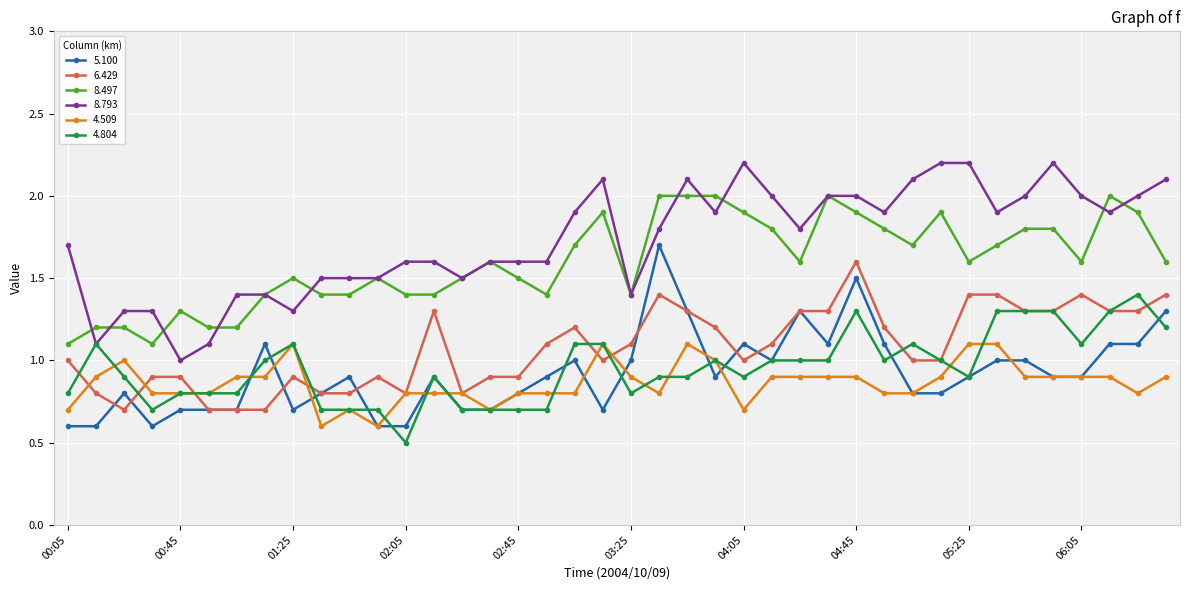

What is the smallest value displayed?

0.5